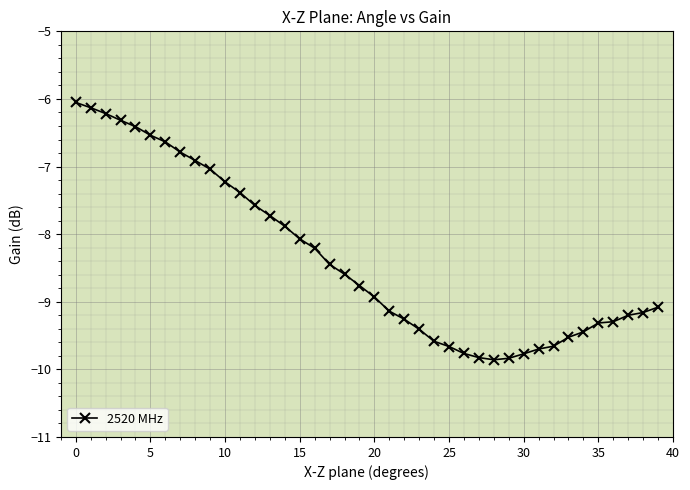

What is the maximum value shown in the chart?

-6.1